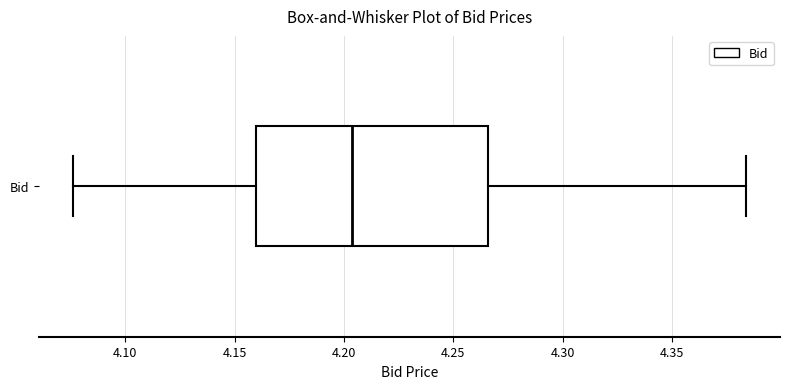

Where does the left whisker of the box for Bid end on the x-axis? The values are not printed on the chart, so give them approximately, as read against the axis.

4.075